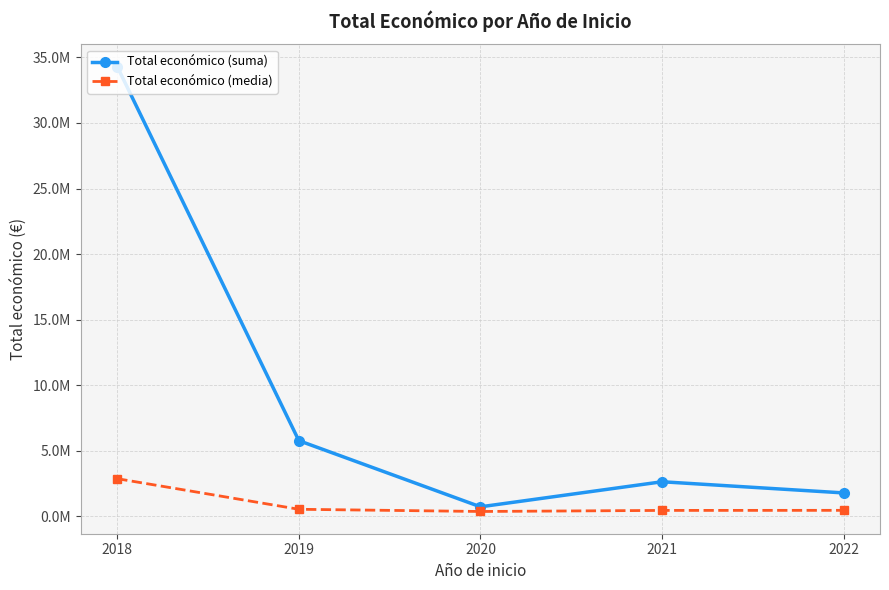

Read the Total económico (media) value at 2021.

437376.0